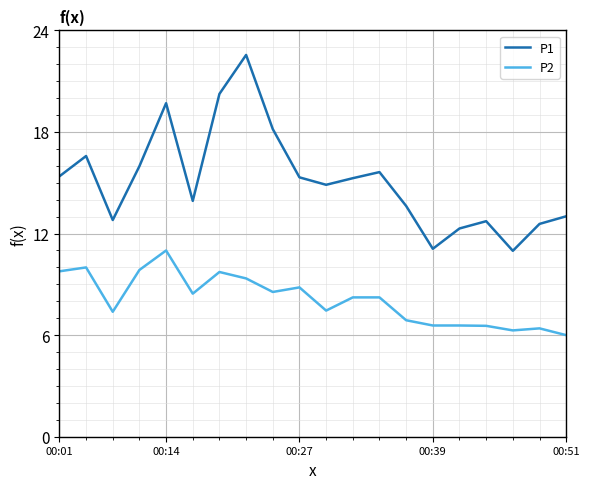

True or false: P1 and P2 intersect in this chart.

False